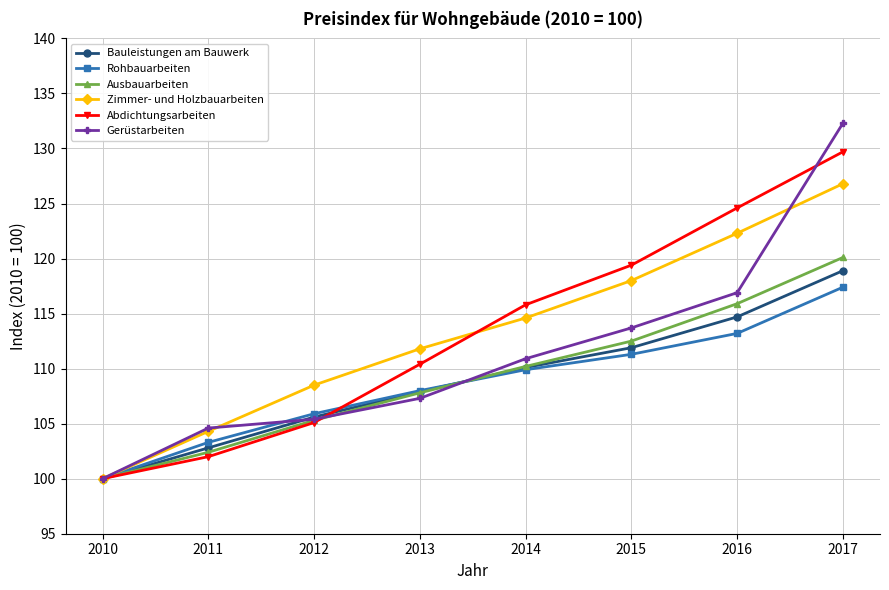

What is the total value across all series at 2015?

686.8